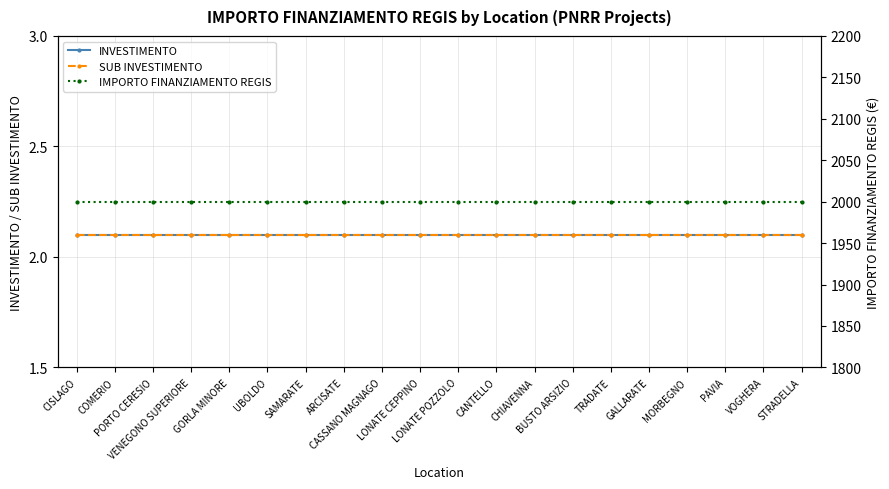

True or false: INVESTIMENTO and IMPORTO FINANZIAMENTO REGIS intersect in this chart.

False